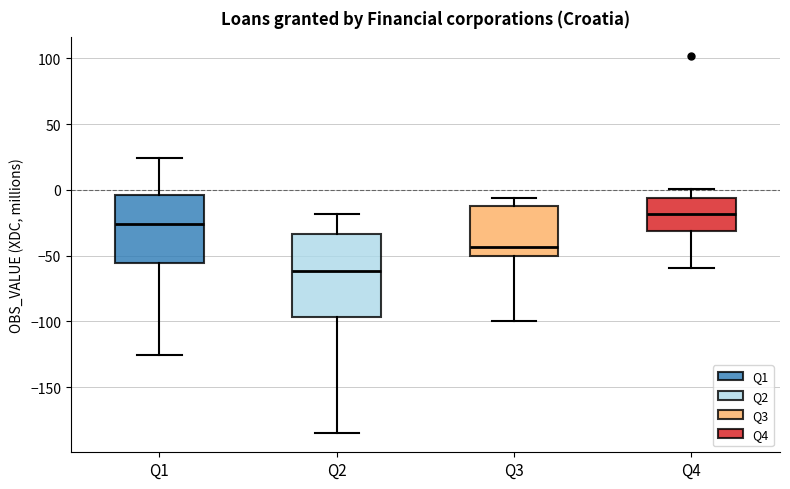

Reading left to right, read every box against the y-axis: the position of its median line, the range the box covers, and the ends of its whiskers. The values are not printed on the chart, so give them approximately, as read against the axis.

Q1: median -25, box -55 to -5, whiskers -125 to 25
Q2: median -60, box -95 to -35, whiskers -185 to -20
Q3: median -45, box -50 to -10, whiskers -100 to -5
Q4: median -20, box -30 to -5, whiskers -60 to 0